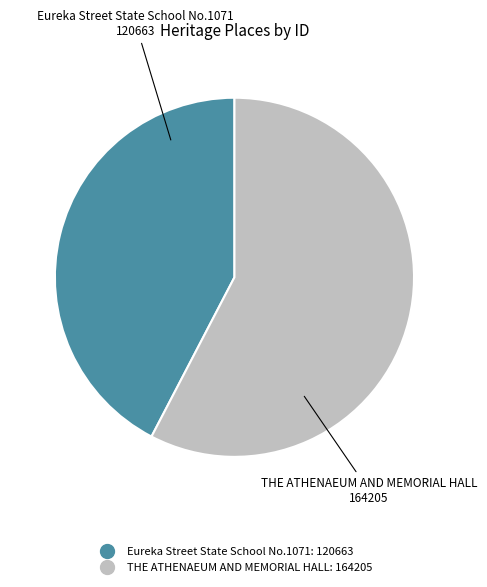

Does any single category account for the majority?

Yes